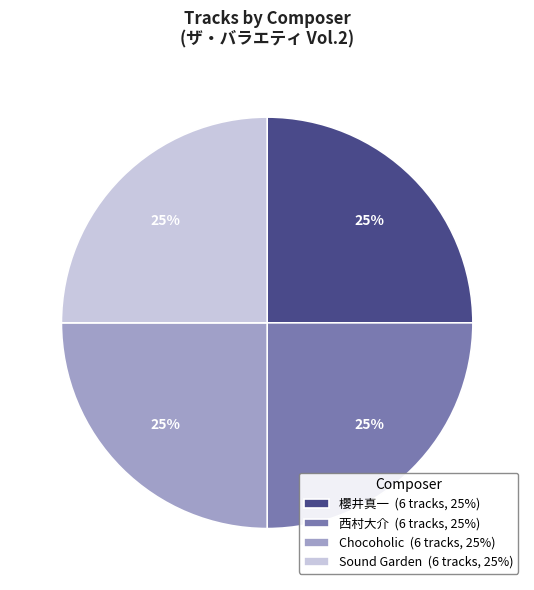

How many segments does this pie chart have?

4